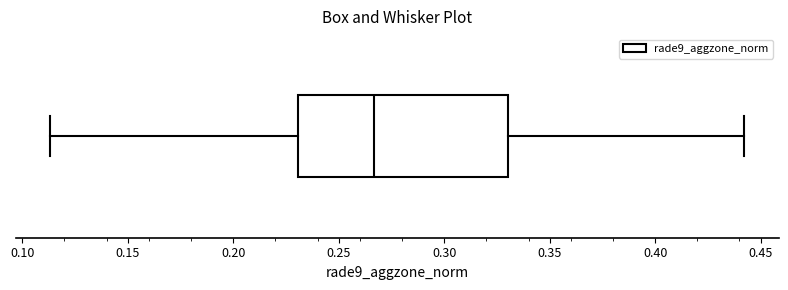

Where does the right whisker of the box end on the x-axis? The values are not printed on the chart, so give them approximately, as read against the axis.

0.440